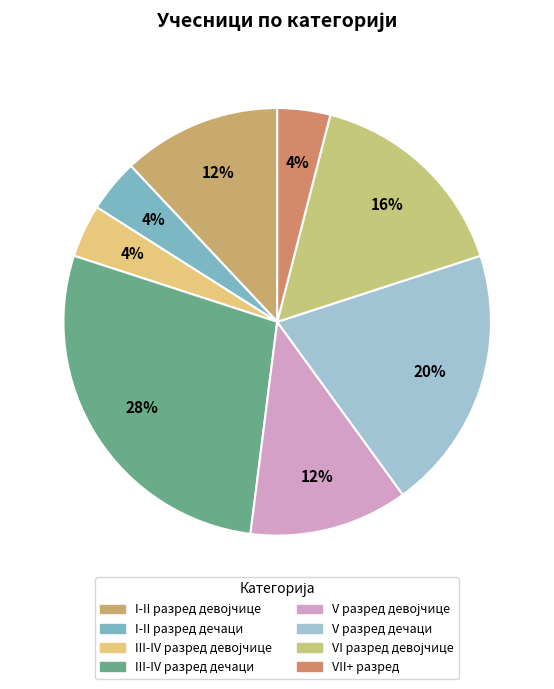

How many segments does this pie chart have?

8